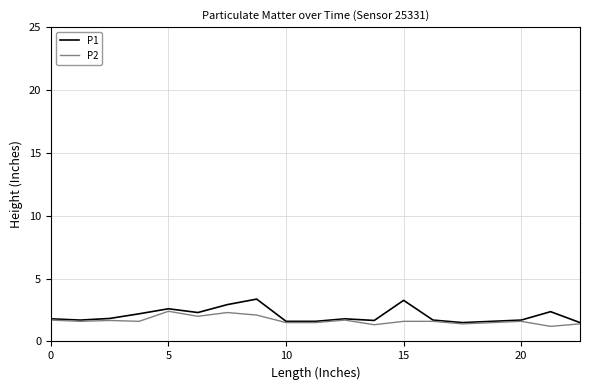

What is the maximum value for P1?

3.4